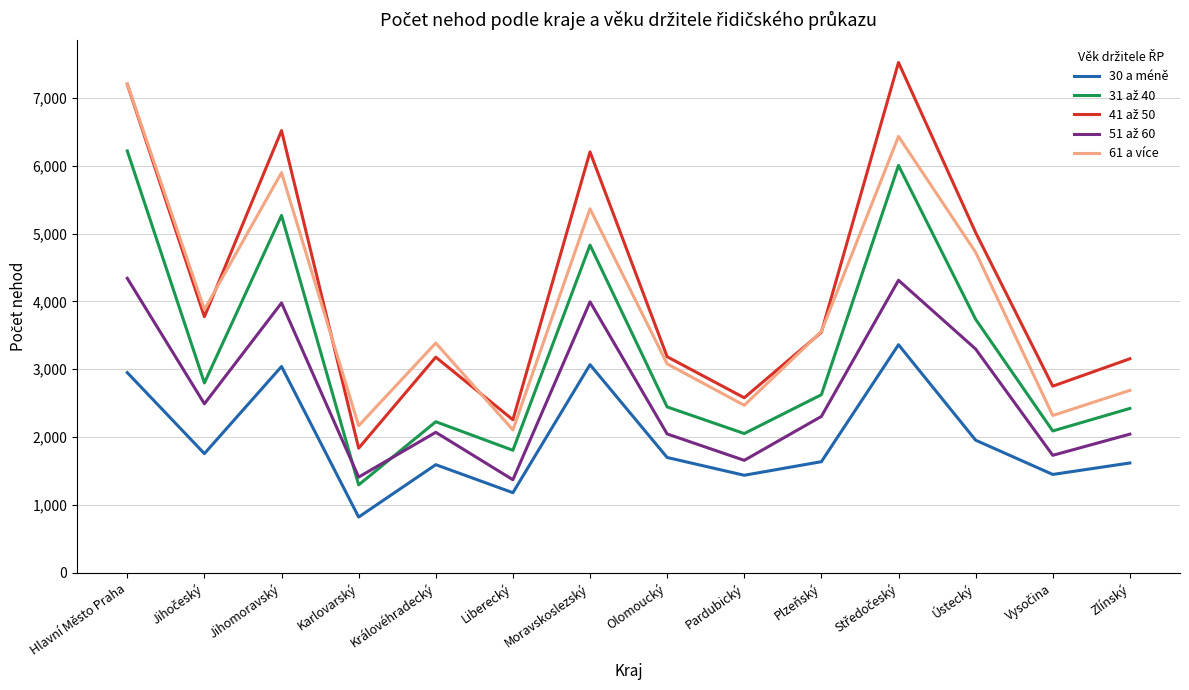

Which category has the lowest value in the 30 a méně series?

Karlovarský